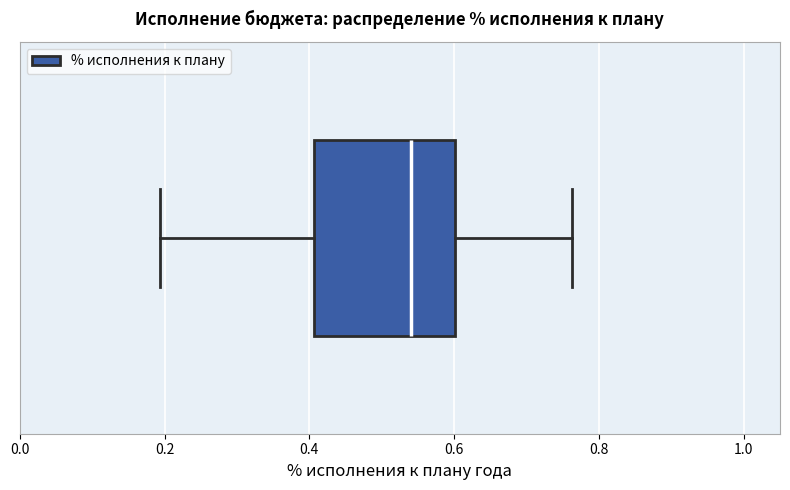

Read this box plot against the x-axis: the position of the median line, the range covered by the box, and the ends of both whiskers. The values are not printed on the chart, so give them approximately, as read against the axis.

median 0.54, box 0.40 to 0.60, whiskers 0.20 to 0.76